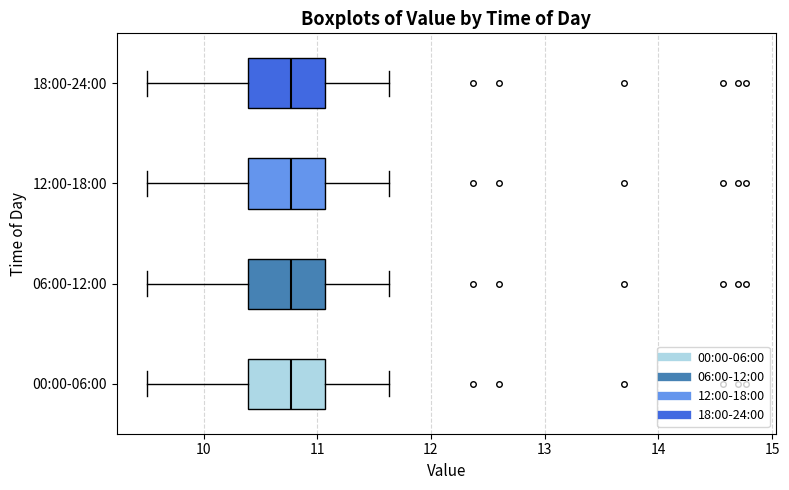

Where does the left whisker of the box for 00:00-06:00 end on the x-axis? The values are not printed on the chart, so give them approximately, as read against the axis.

9.5